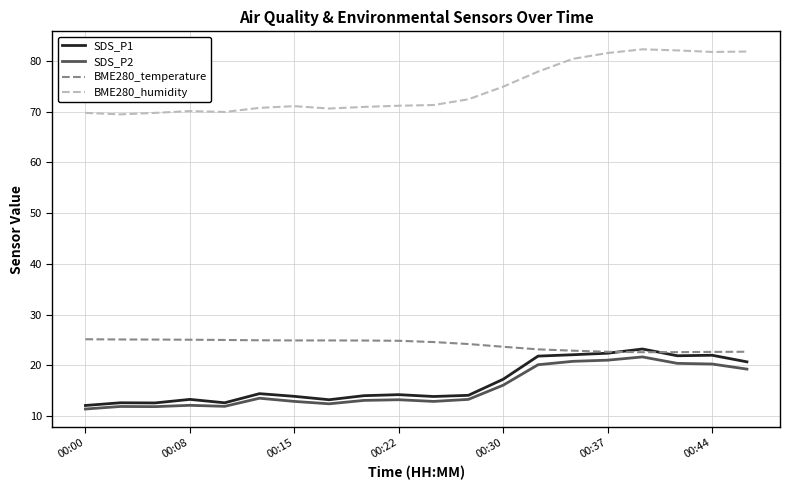

True or false: SDS_P2 and BME280_humidity cross at least once.

False